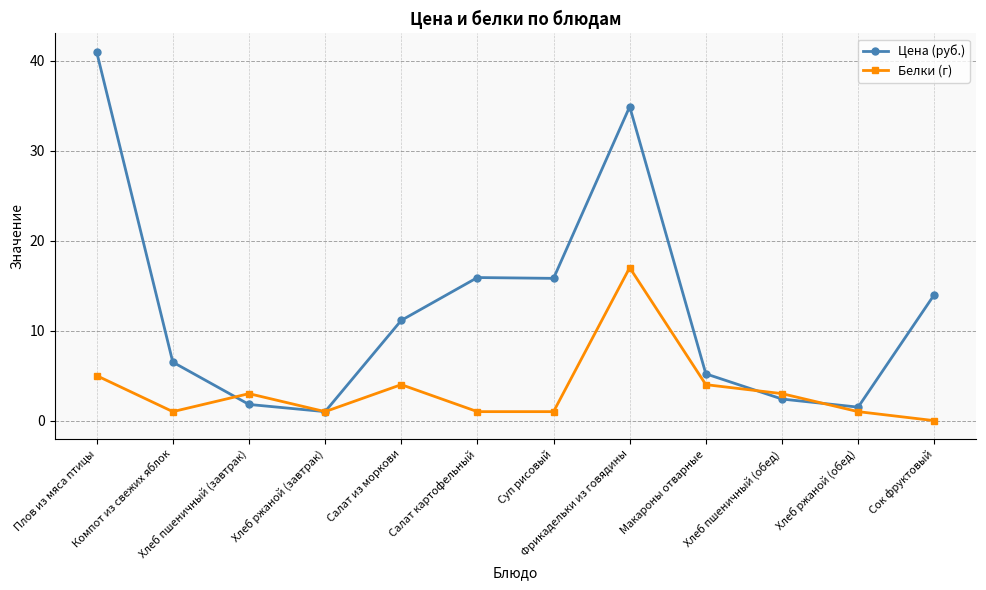

Which series has the largest range (max minus min)?

Цена (руб.)